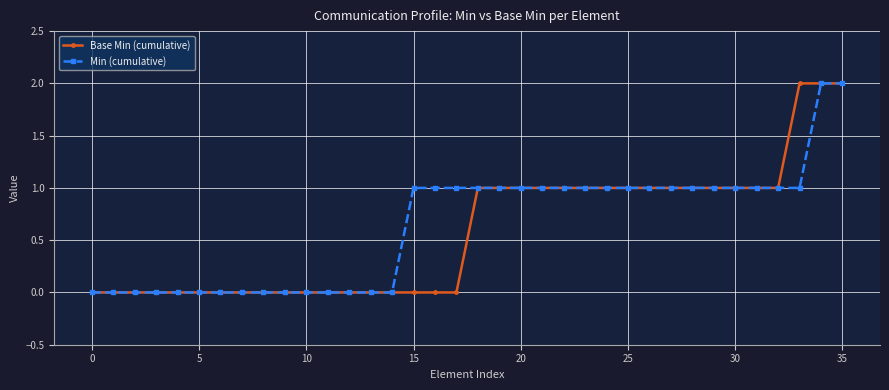

What is the difference between the second highest and minimum values in the Base Min (cumulative) series?

2